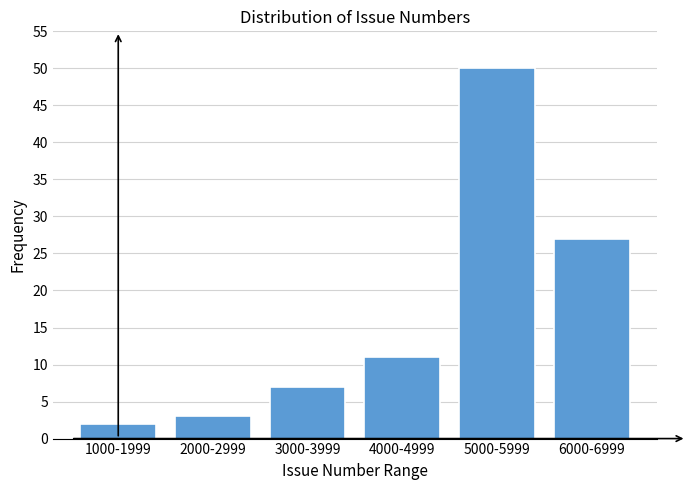

Reading left to right, extract all data points from this chart.

2	3	7	11	50	27